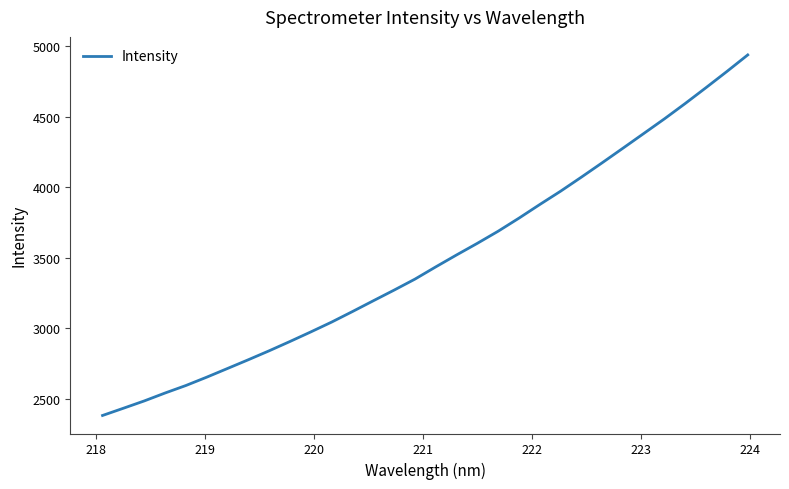

What is the maximum value shown in the chart?

4937.0